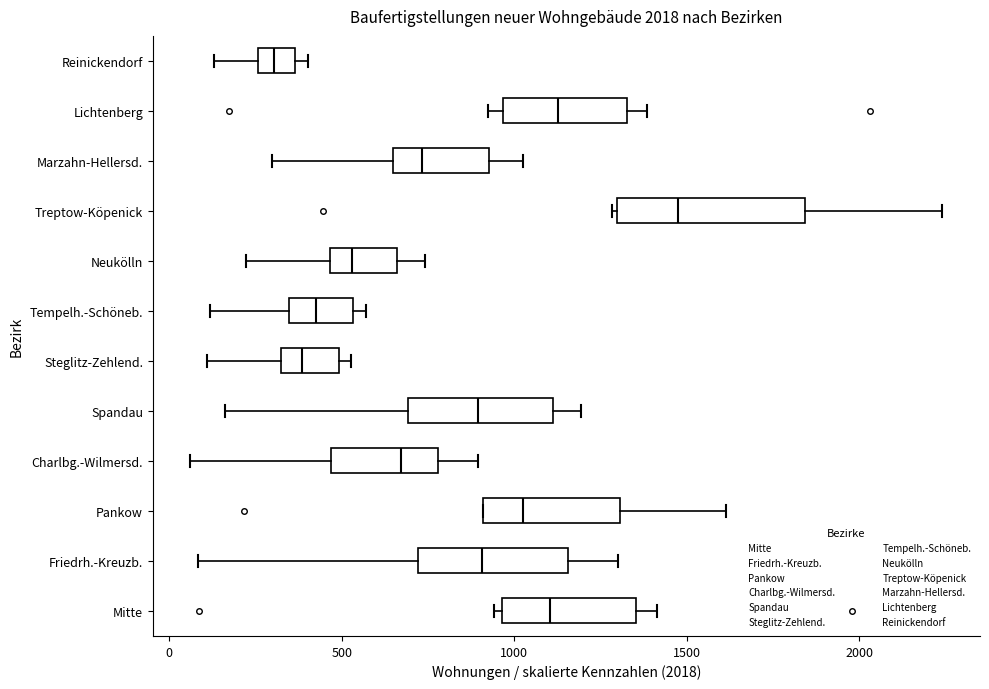

Which box's median line is the furthest to the right?

Treptow-Köpenick